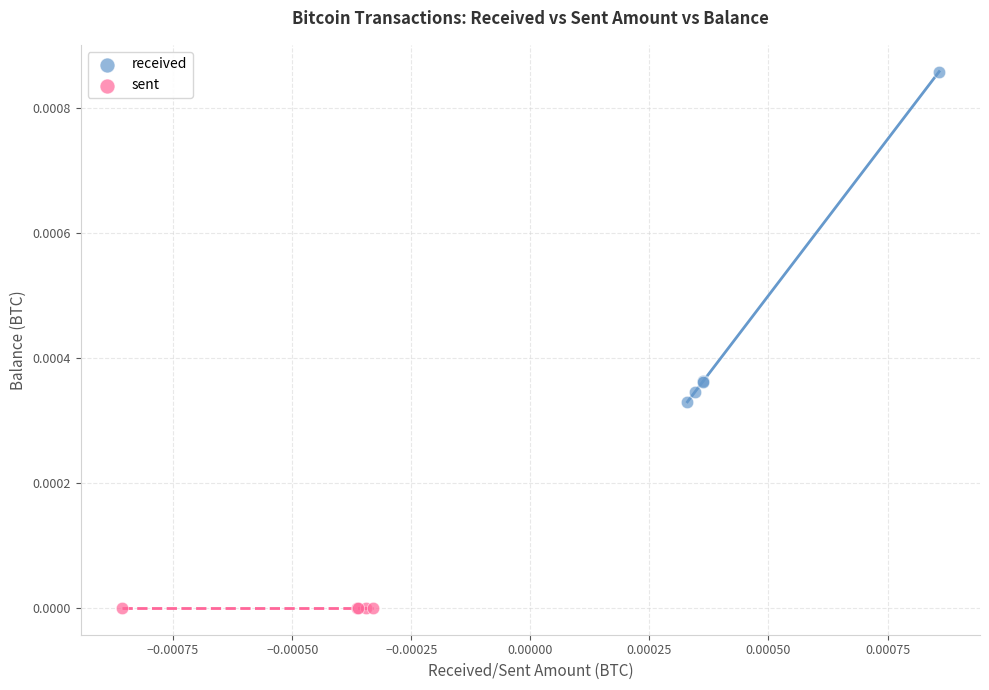

Which series reaches the maximum Y coordinate?

received